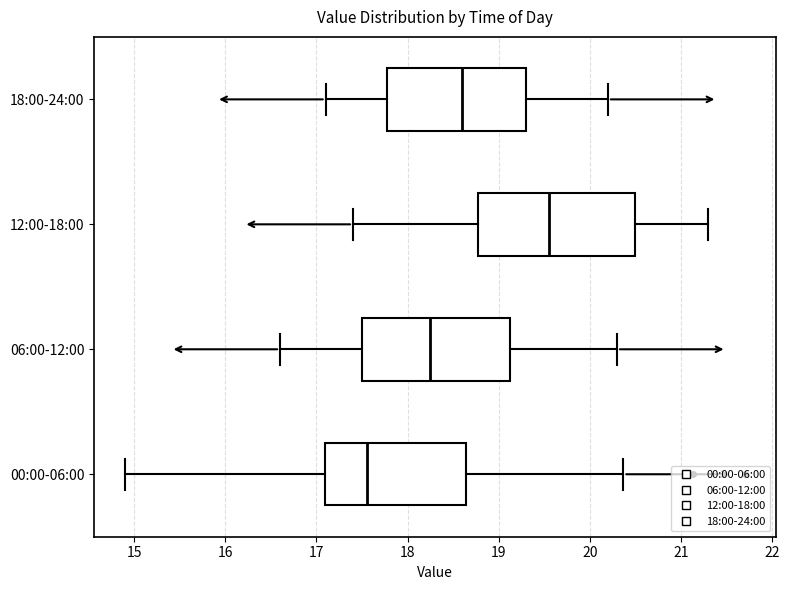

Which box has the furthest to the right median line?

12:00-18:00